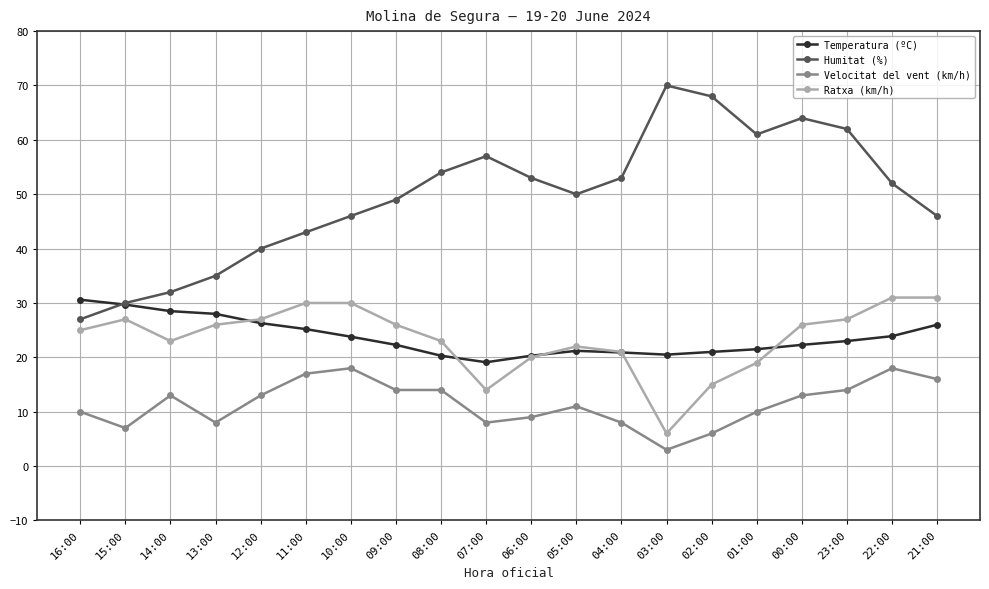

What is the maximum value shown in the chart?

70.0